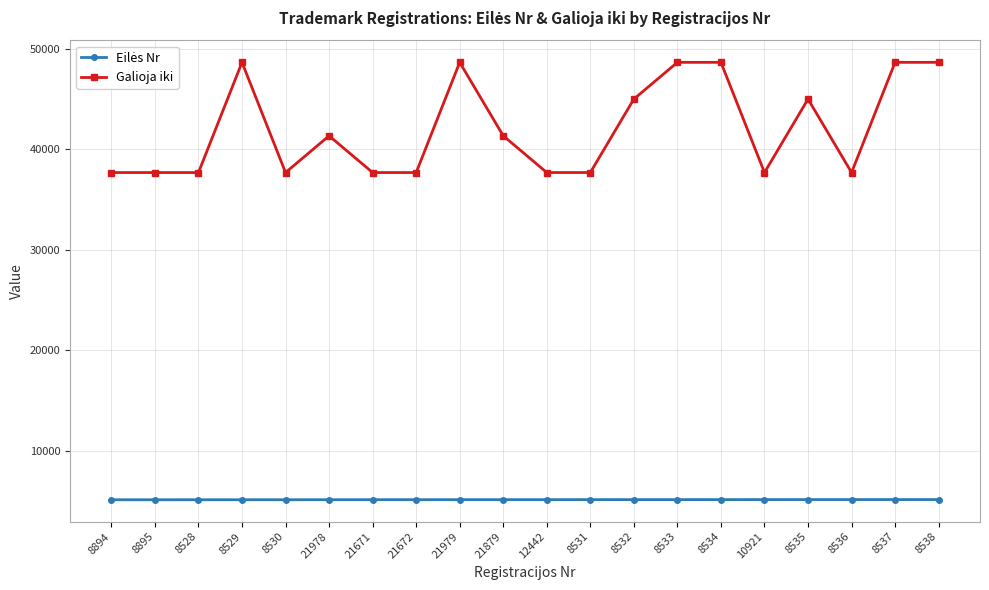

The value of Galioja iki at 21978 is 41343. True or false?

True